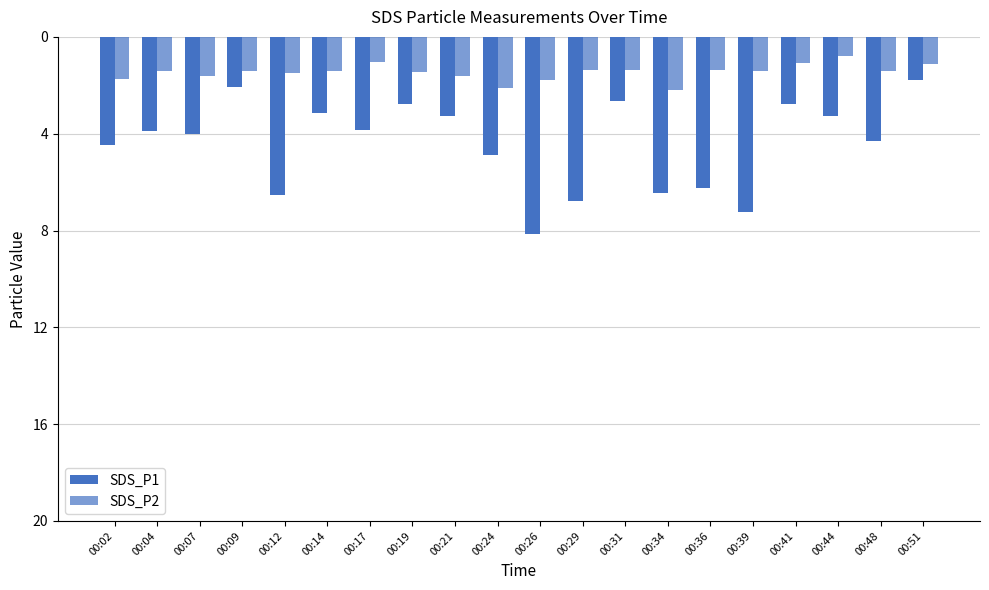

Between 00:51 and 00:07, which is larger?

00:07